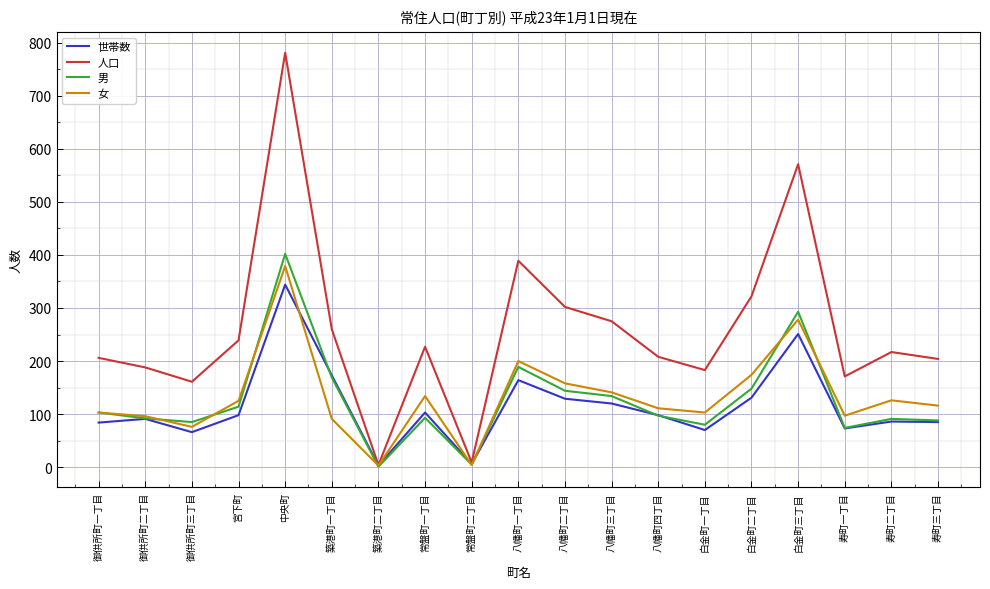

At 八幡町三丁目, list the series in order from smallest to largest.

世帯数, 男, 女, 人口